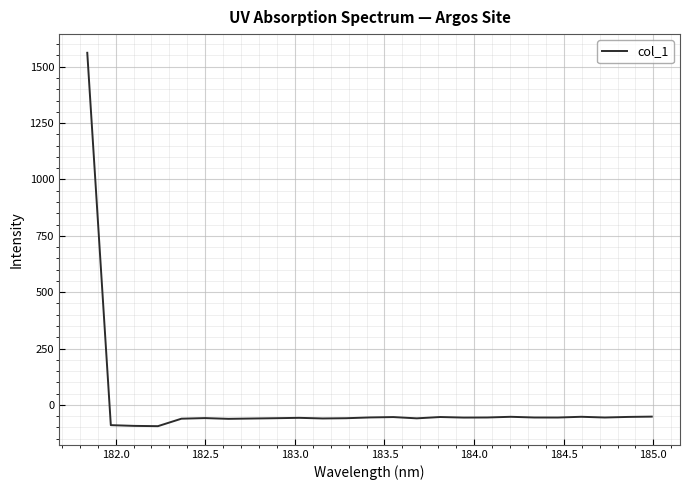

What is the minimum value shown in the chart?

-94.4